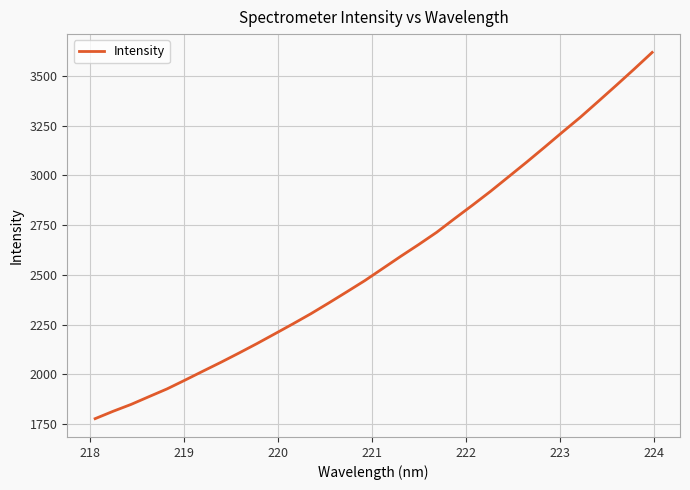

What is the maximum value shown in the chart?

3618.5